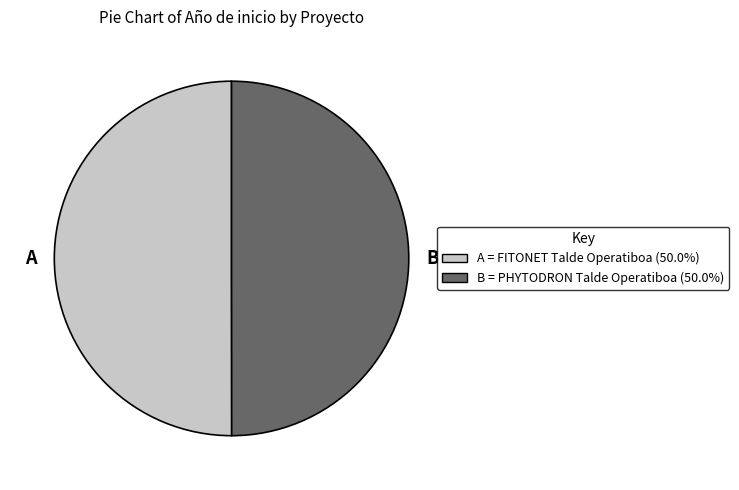

Which slice is the largest?

FITONET Talde Operatiboa